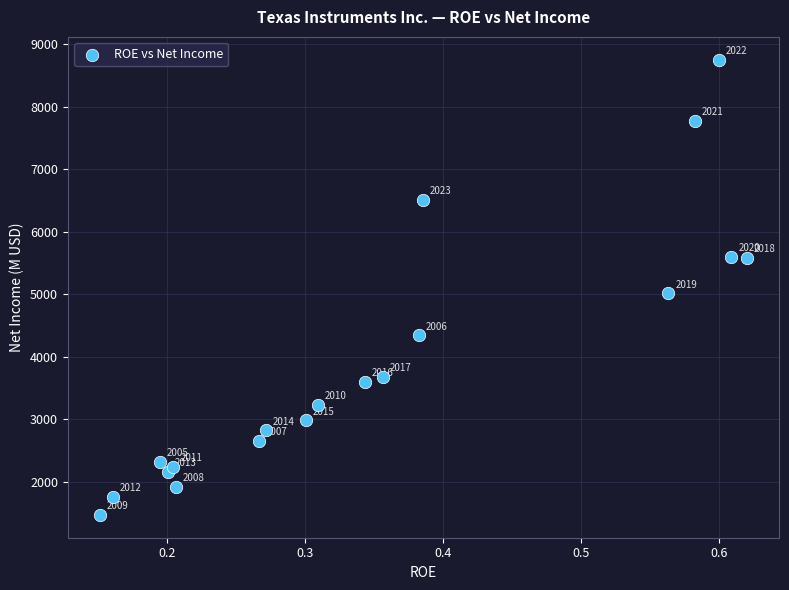

What Y value in the scatter plot is closest to 5109?

5017